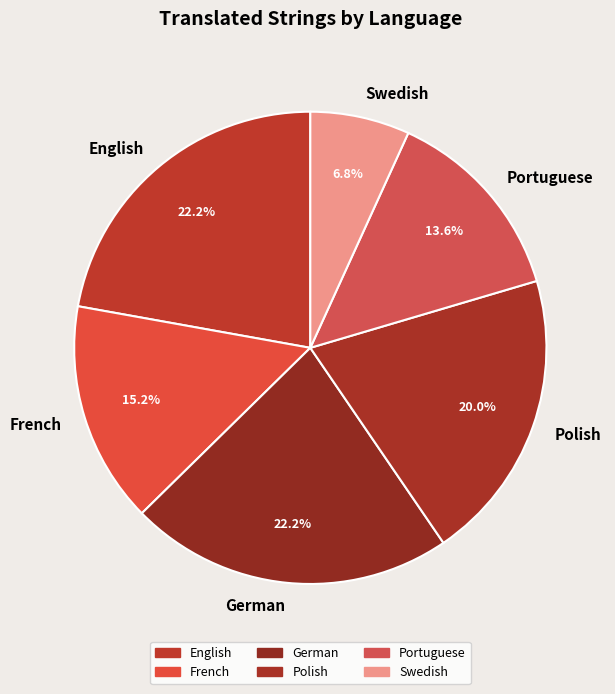

Combined, what portion of the pie is English and French?

37.4%